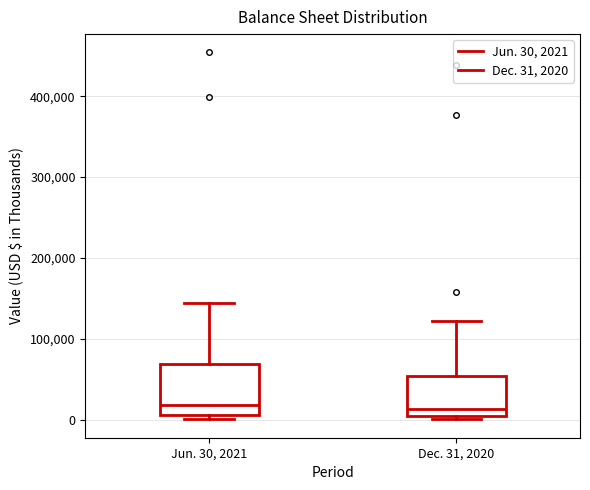

Where is the lower edge of the box for Dec. 31, 2020 on the y-axis? The values are not printed on the chart, so give them approximately, as read against the axis.

10000